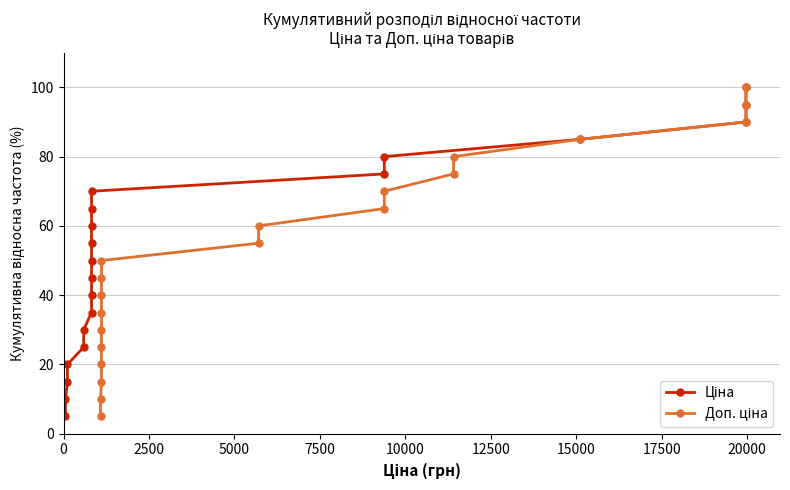

Reading left to right, what are all the values shown in this chart?

Ціна: 5.0	10.0	15.0	20.0	25.0	30.0	35.0	40.0	45.0	50.0	55.0	60.0	65.0	70.0	75.0	80.0	85.0	90.0	95.0	100.0
Доп. ціна: 5.0	10.0	15.0	20.0	25.0	30.0	35.0	40.0	45.0	50.0	55.0	60.0	65.0	70.0	75.0	80.0	85.0	90.0	95.0	100.0